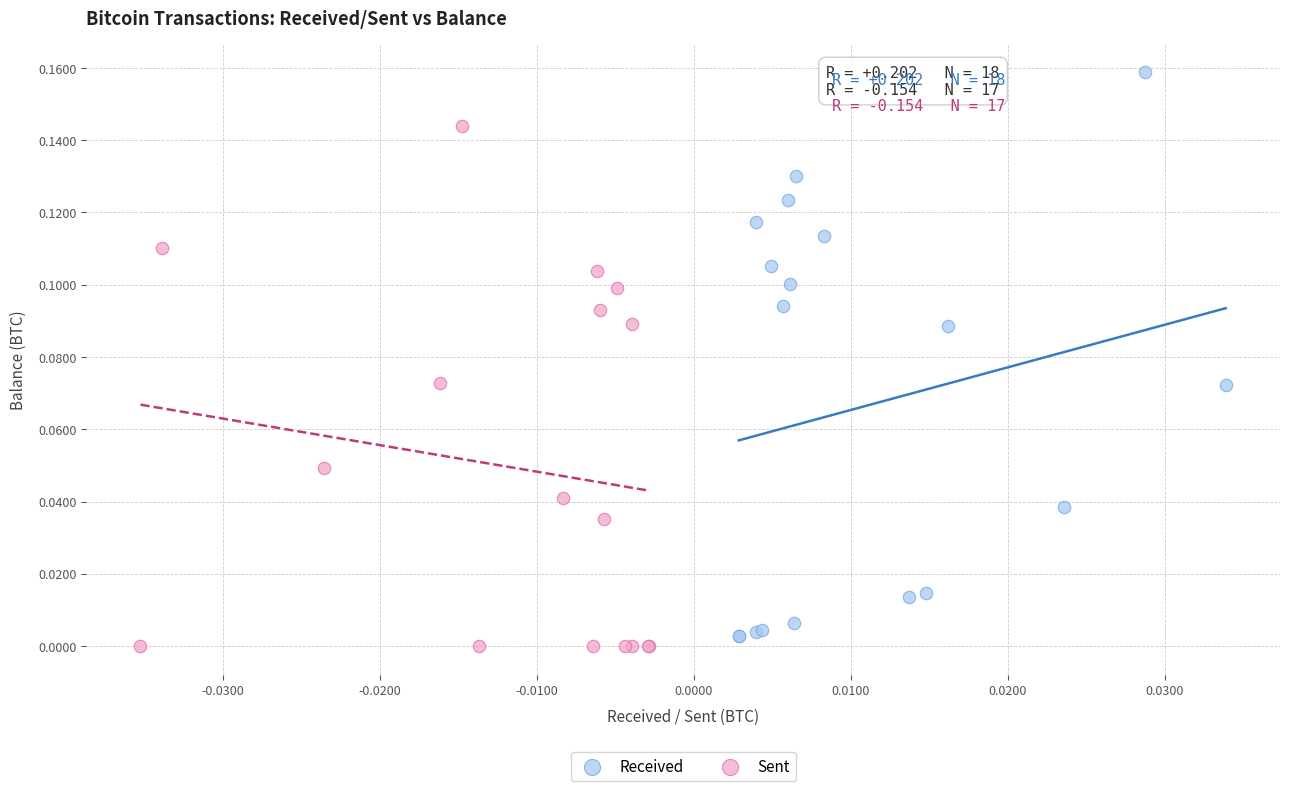

Which series contains the highest Y value?

Received